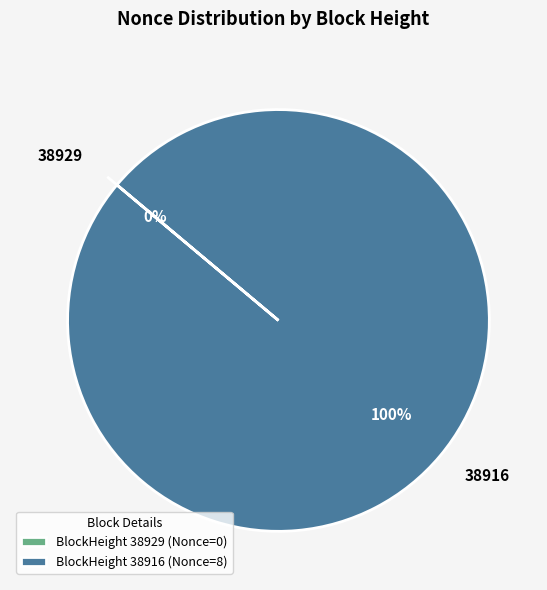

To the nearest percent, what is the average slice percentage?

50%